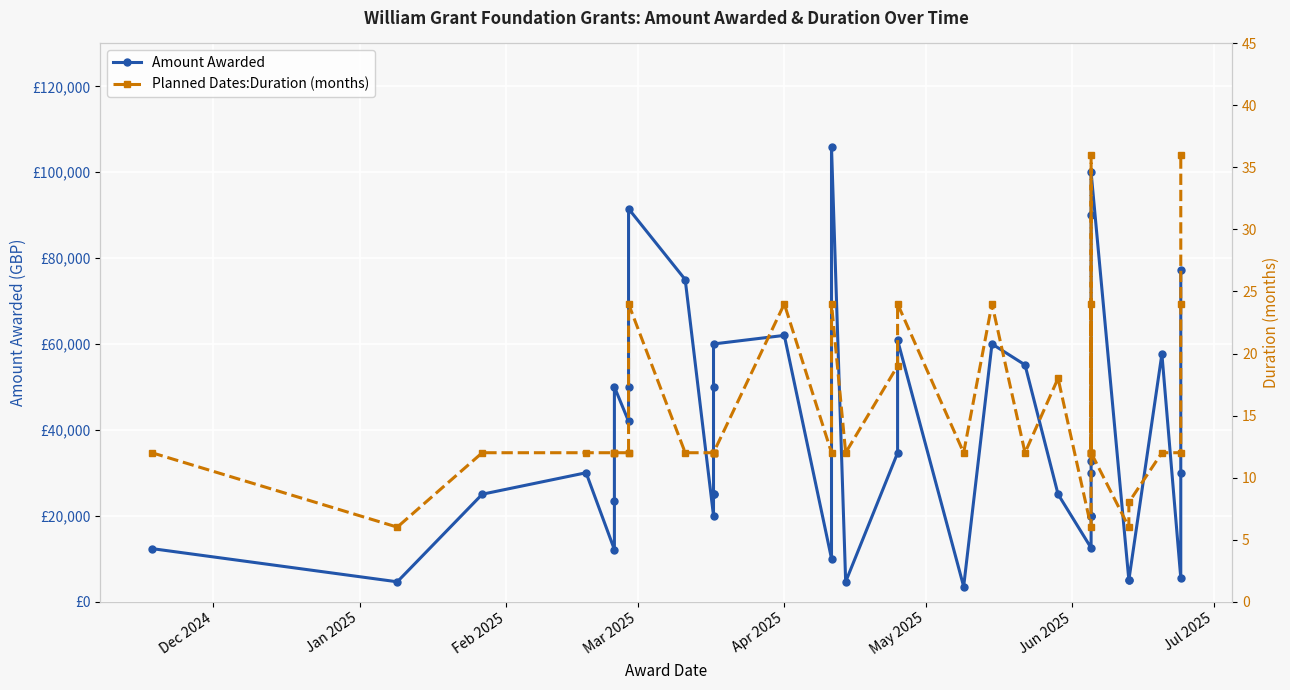

Reading right to left, what are all the values shown in this chart?

Amount Awarded: 77273	30000	5500	57660	5000	5000	100000	90000	32650	30000	20000	20000	20000	12500	25000	55125	60000	3500	60900	34620	4600	105806	10000	62000	60000	50000	25000	25000	20000	75000	91501	50000	42000	50000	23500	12100	30000	25000	4600	12335
Planned Dates:Duration (months): 36	24	12	12	8	6	12	24	12	36	12	12	12	6	18	12	24	12	24	19	12	24	12	24	12	12	12	12	12	12	24	12	12	12	12	12	12	12	6	12